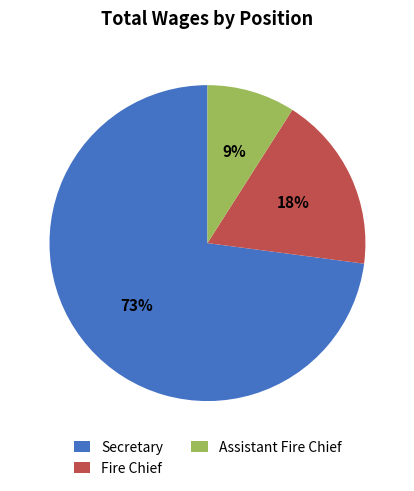

To the nearest percent, what percentage of the pie is Assistant Fire Chief?

9%